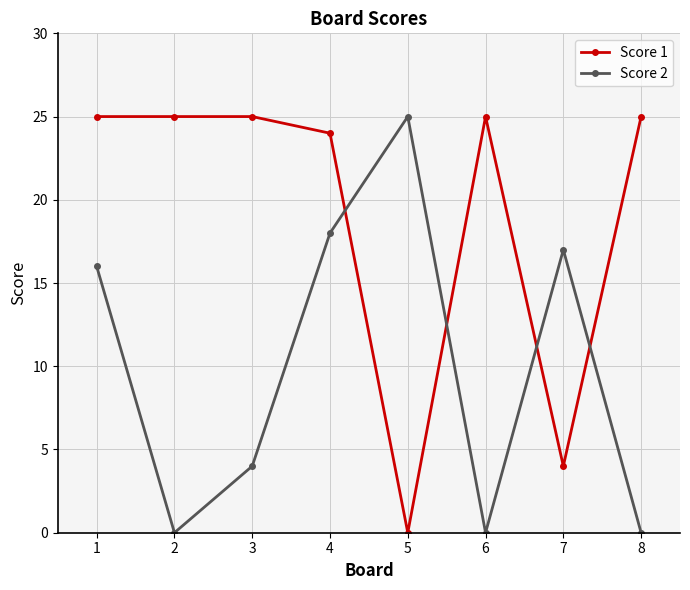

After their last crossing, which series has the higher values: Score 2 or Score 1?

Score 1